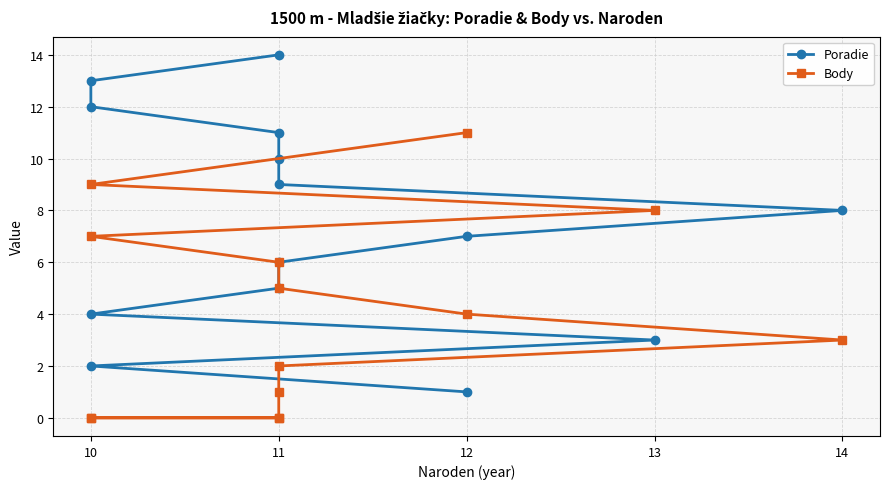

Which series ends up on top after the final intersection of Body and Poradie?

Poradie